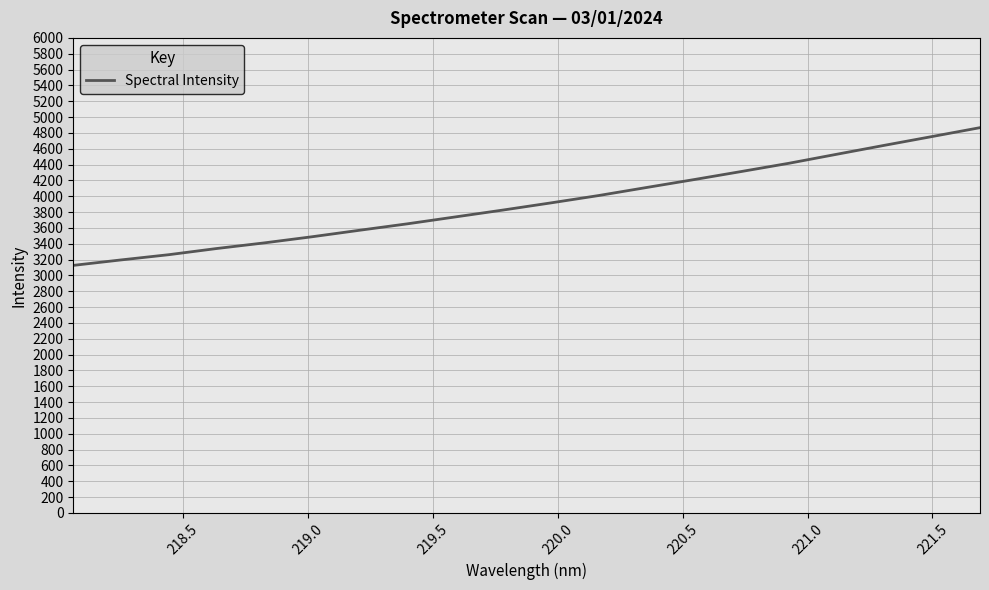

How many lines are shown in the chart?

1